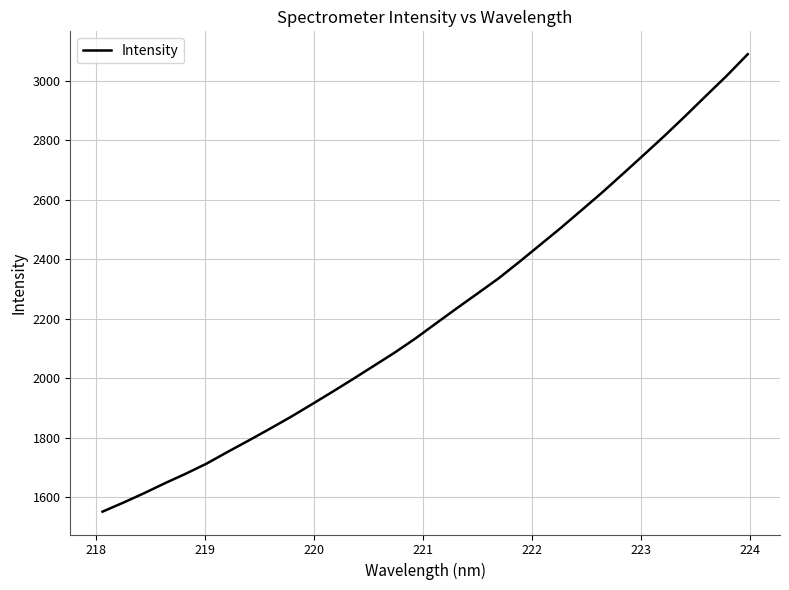

How many lines are shown in the chart?

1